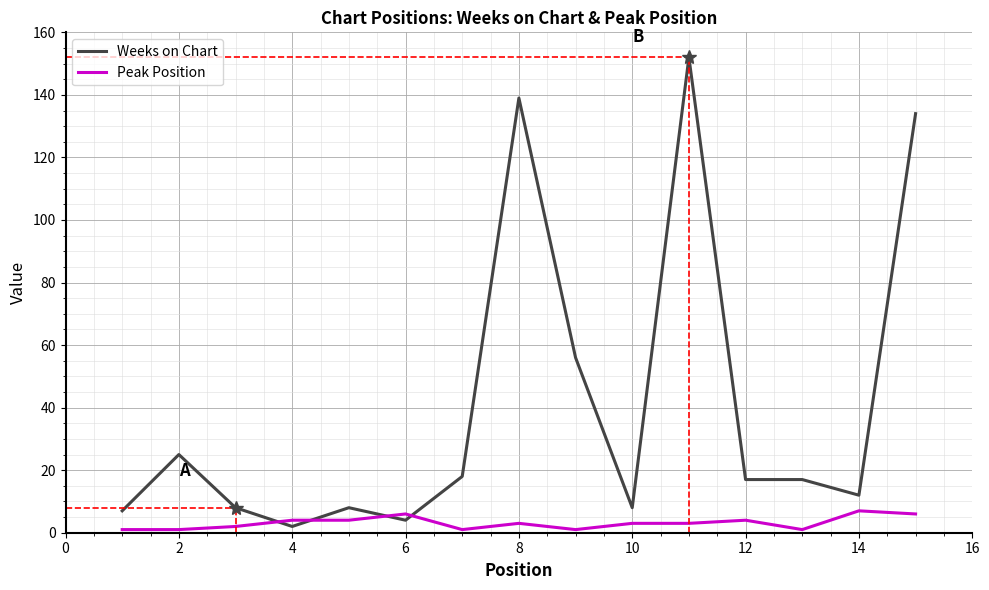

How many times do Peak Position and Weeks on Chart cross each other?

4